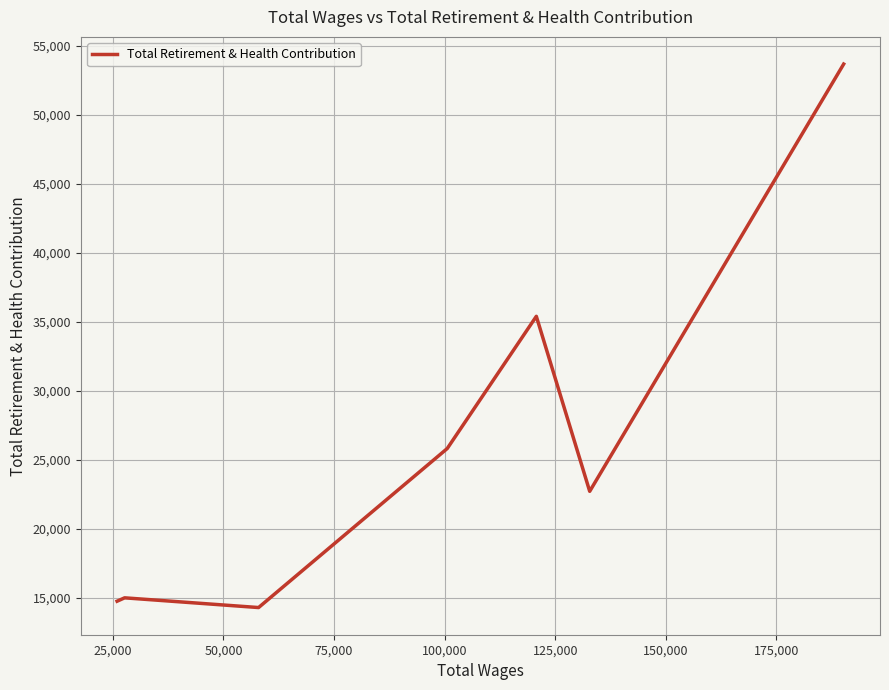

How many lines are shown in the chart?

1